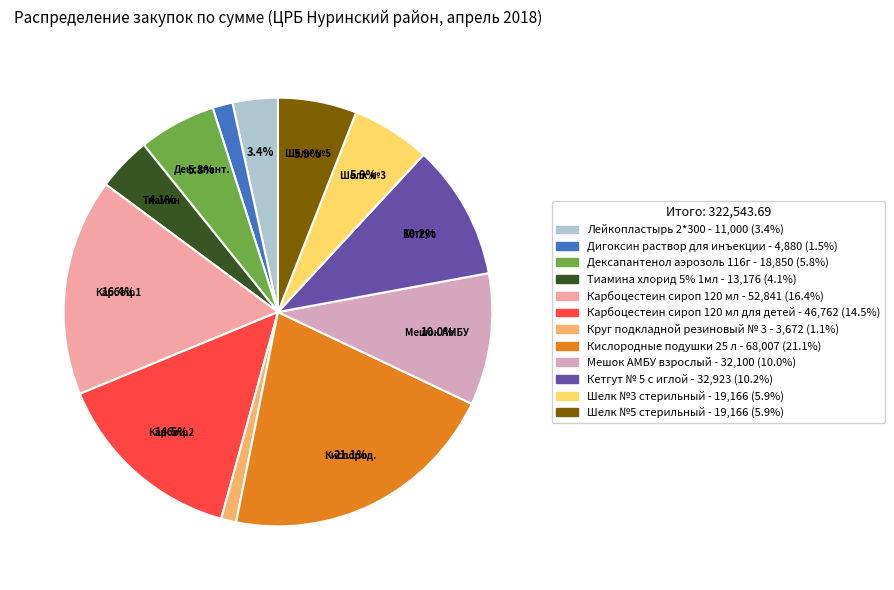

Count the number of slices in the pie.

12